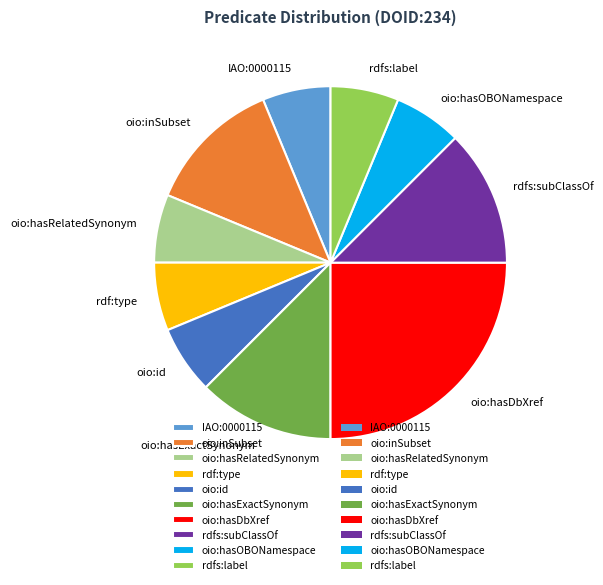

Which category has the biggest portion of the pie?

oio:hasDbXref